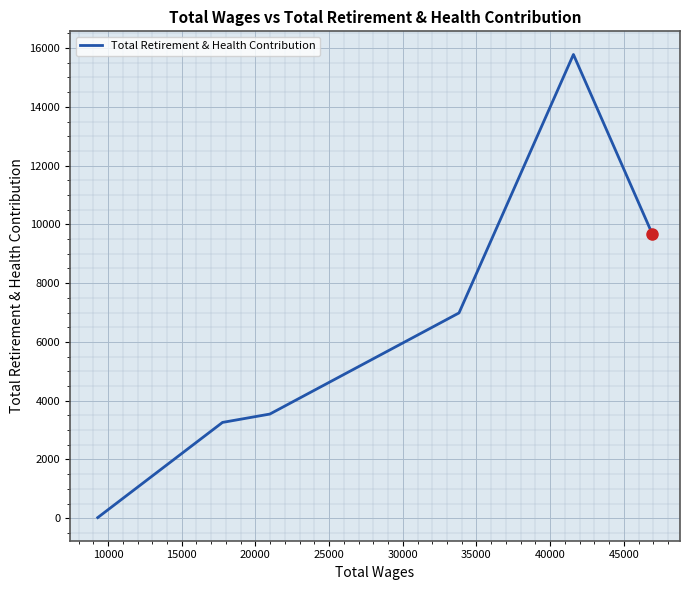

What is the sum of all values?

39272